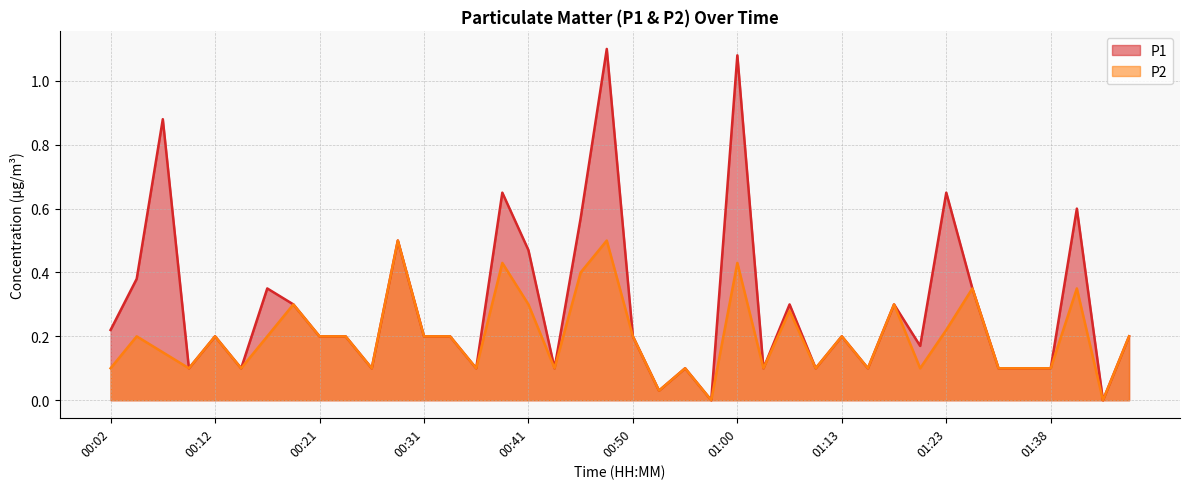

How many interior local peaks does the P1 series have?

13